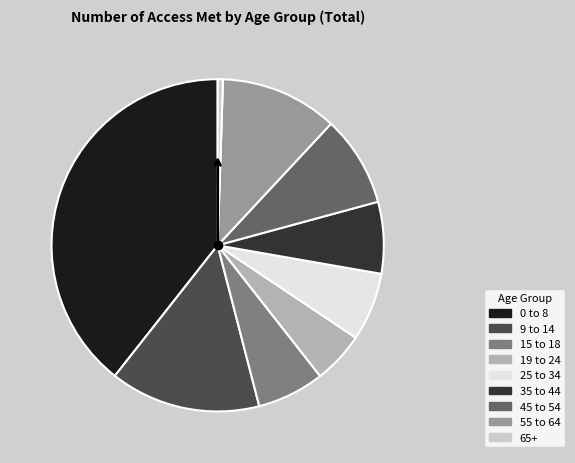

How many segments does this pie chart have?

9